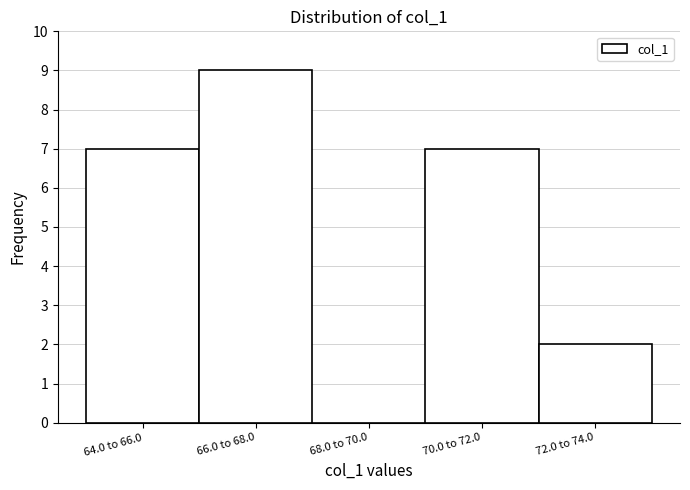

Reading right to left, extract all data points from this chart.

72.0 to 74.0=2	70.0 to 72.0=7	68.0 to 70.0=0	66.0 to 68.0=9	64.0 to 66.0=7